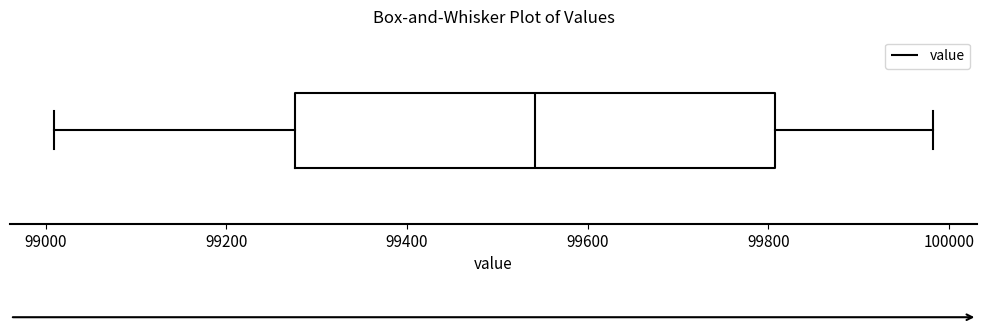

Where does the left whisker of the box end on the x-axis? The values are not printed on the chart, so give them approximately, as read against the axis.

99000